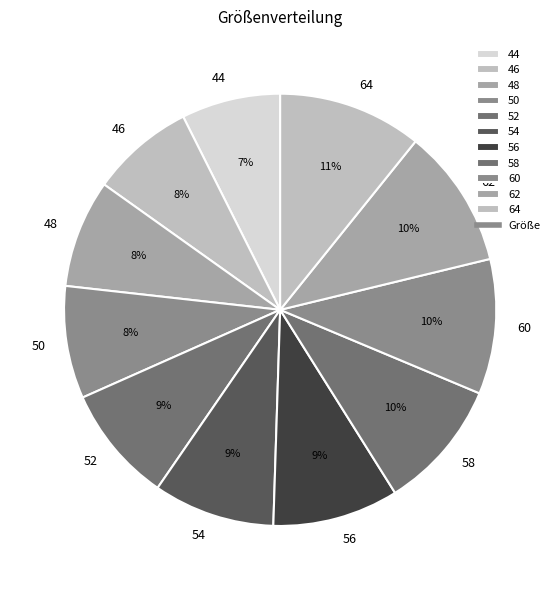

To the nearest percent, what percentage of the pie is 60?

10%